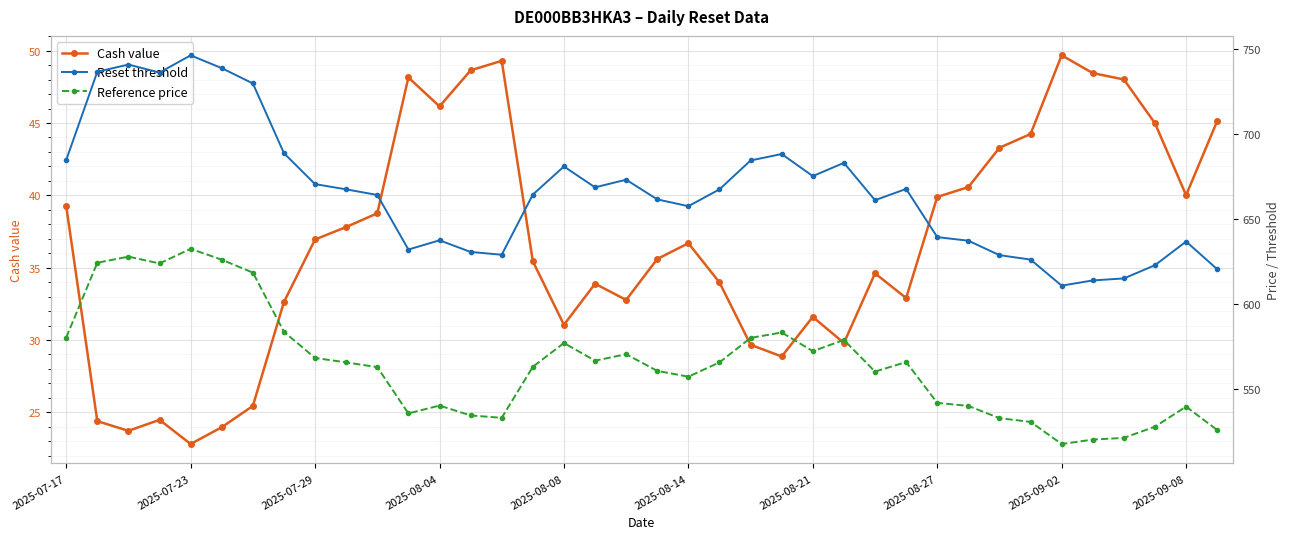

What is the value of the Reset threshold point at the 31st from the left?

628.5